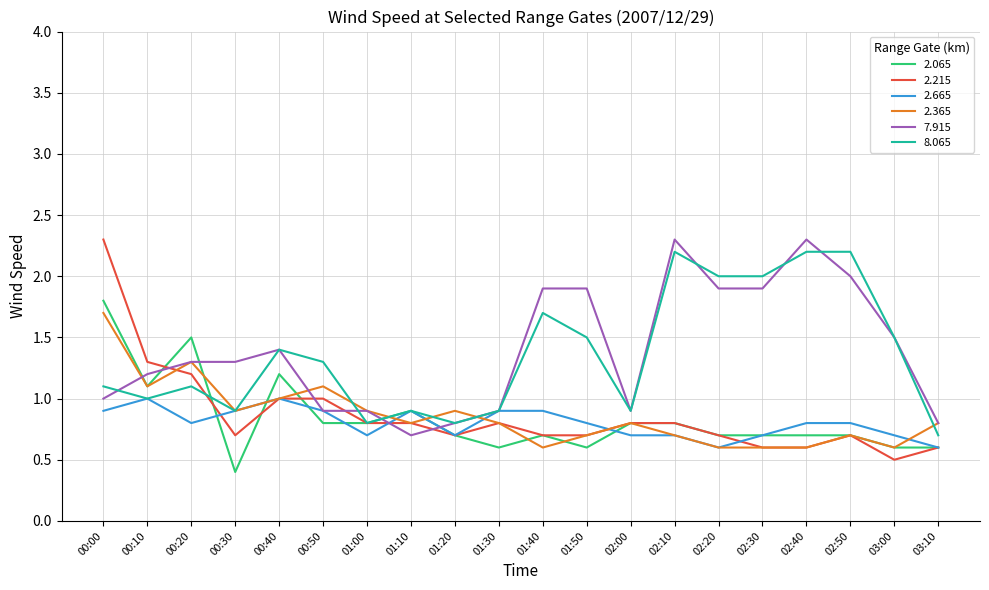

Which category has the highest value in the 2.365 series?

00:00